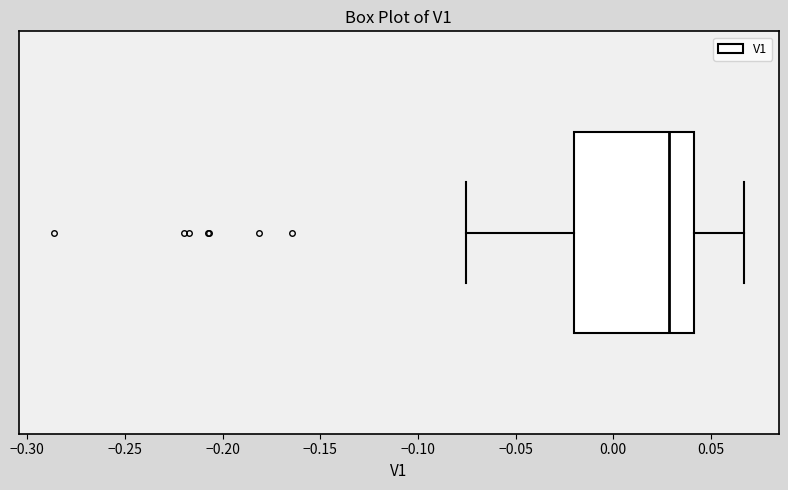

Transcribe this box plot: give where the median line is, the range the box spans, and where the two whiskers end, as read against the x-axis. The values are not printed on the chart, so give them approximately, as read against the axis.

median 0.030, box -0.020 to 0.040, whiskers -0.075 to 0.065